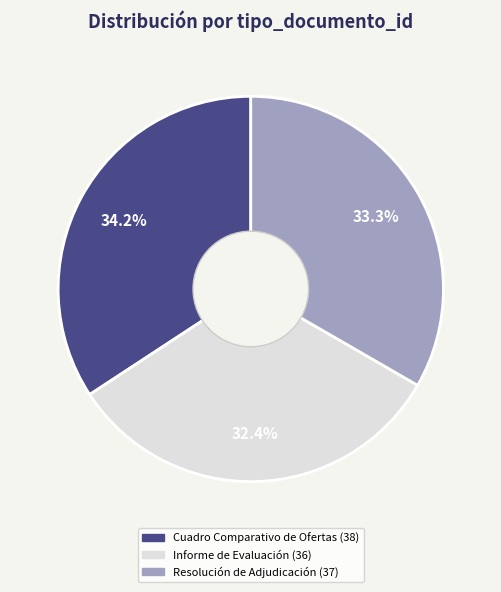

Is it true that Resolución de Adjudicación is 45% of the pie?

False